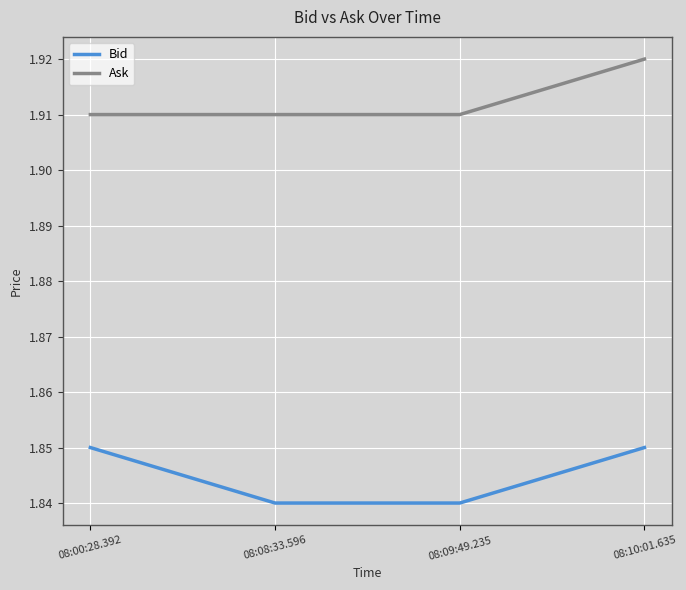

Which category has the highest value in the Ask series?

08:10:01.635